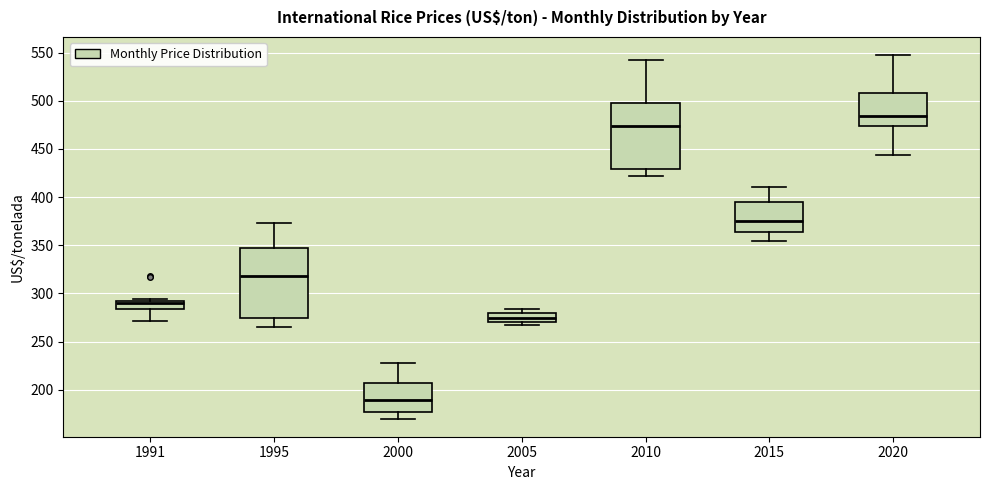

Which box's median line is the lowest?

2000